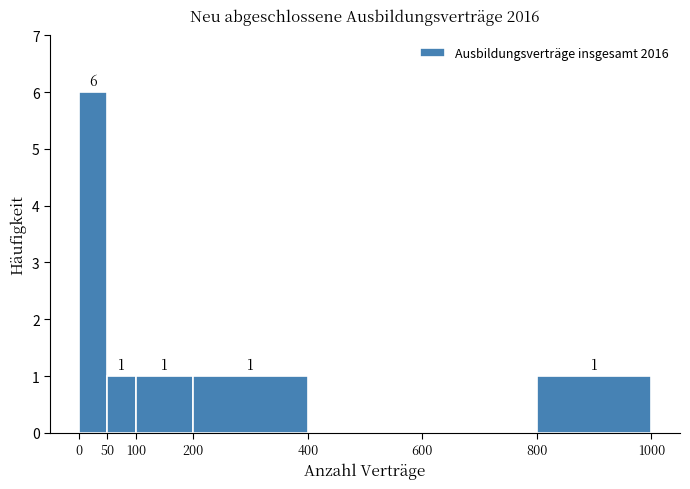

Over which range of the x-axis is the bar tallest?

0 to 50